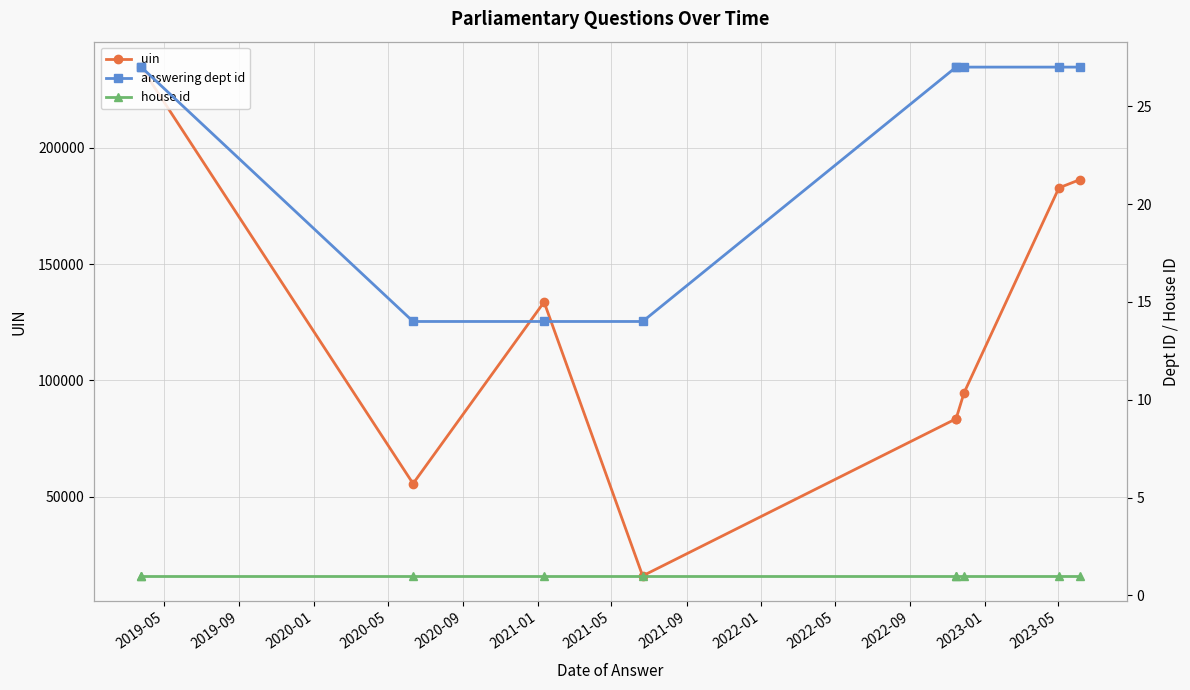

What is the difference between the highest and lowest values at 2019-05?

234697